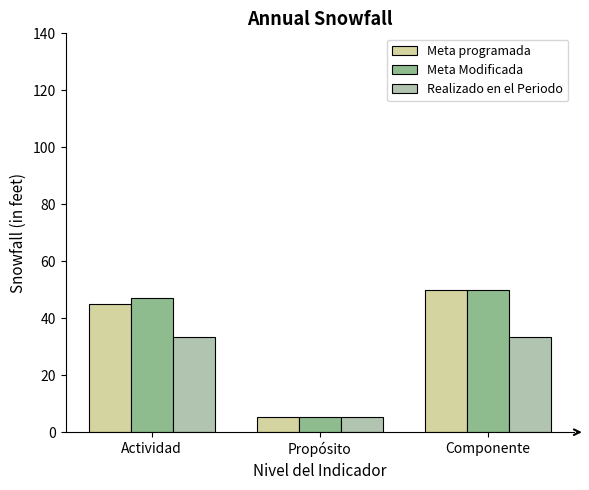

Read the Realizado en el Periodo value at Componente.

33.3